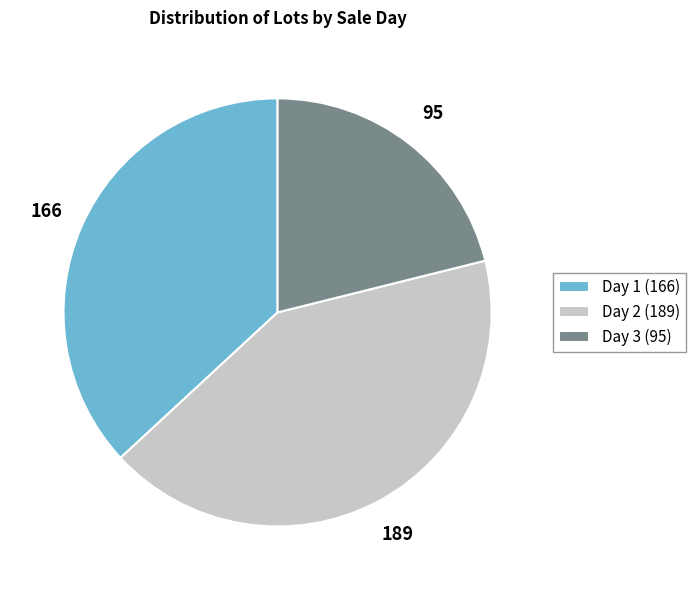

Is it true that Day 2 (189) is 55% of the pie?

False